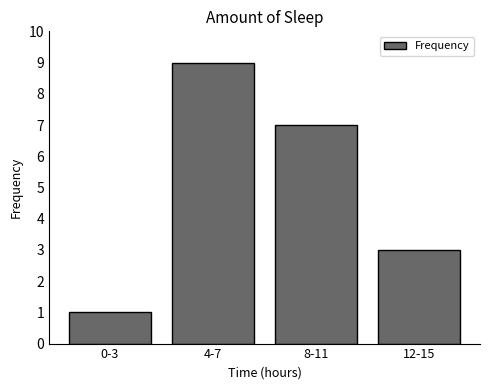

Reading right to left, what are all the values shown in this chart?

12-15=3	8-11=7	4-7=9	0-3=1